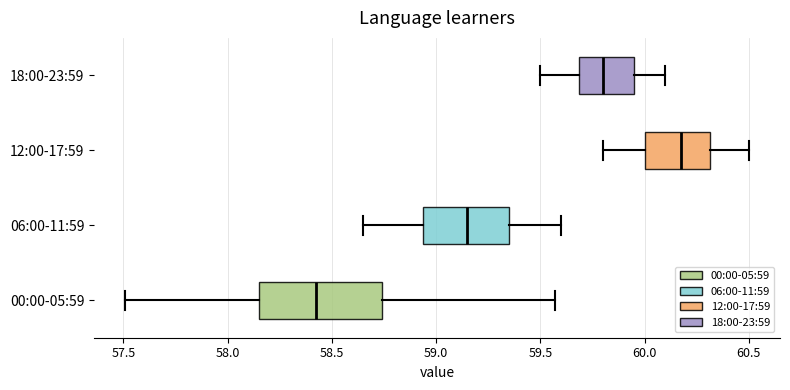

Where does the left whisker of the box for 18:00-23:59 end on the x-axis? The values are not printed on the chart, so give them approximately, as read against the axis.

59.50